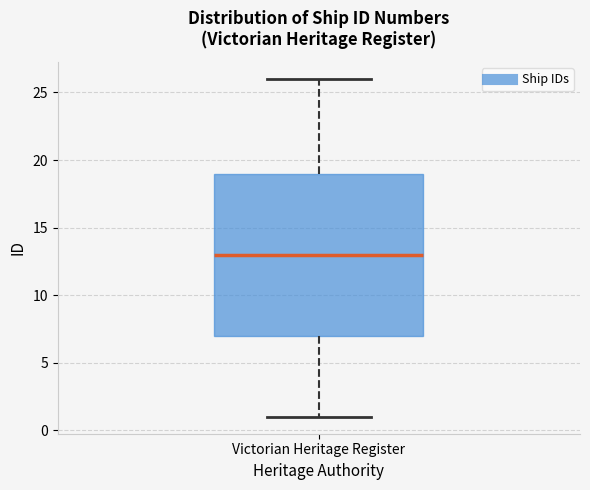

Transcribe this box plot: give where the median line is, the range the box spans, and where the two whiskers end, as read against the y-axis. The values are not printed on the chart, so give them approximately, as read against the axis.

median 13, box 7 to 19, whiskers 1 to 26